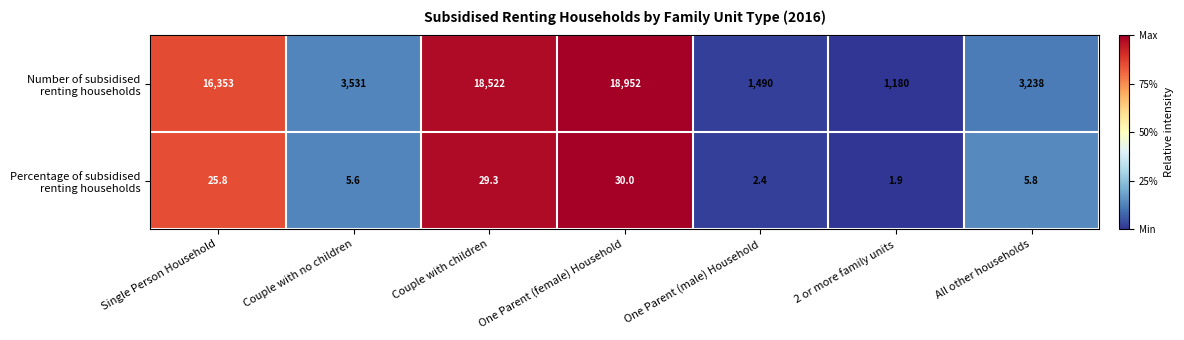

What is the total value across all series at One Parent (male) Household?

1492.4